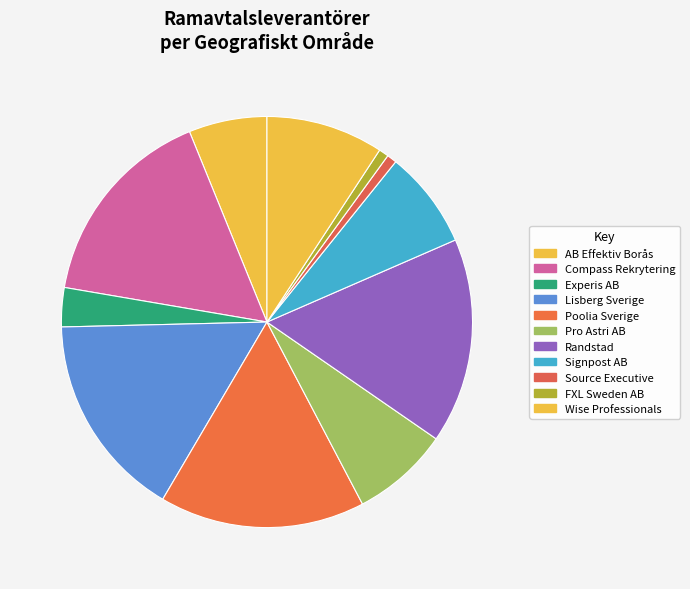

Count the number of slices in the pie.

11